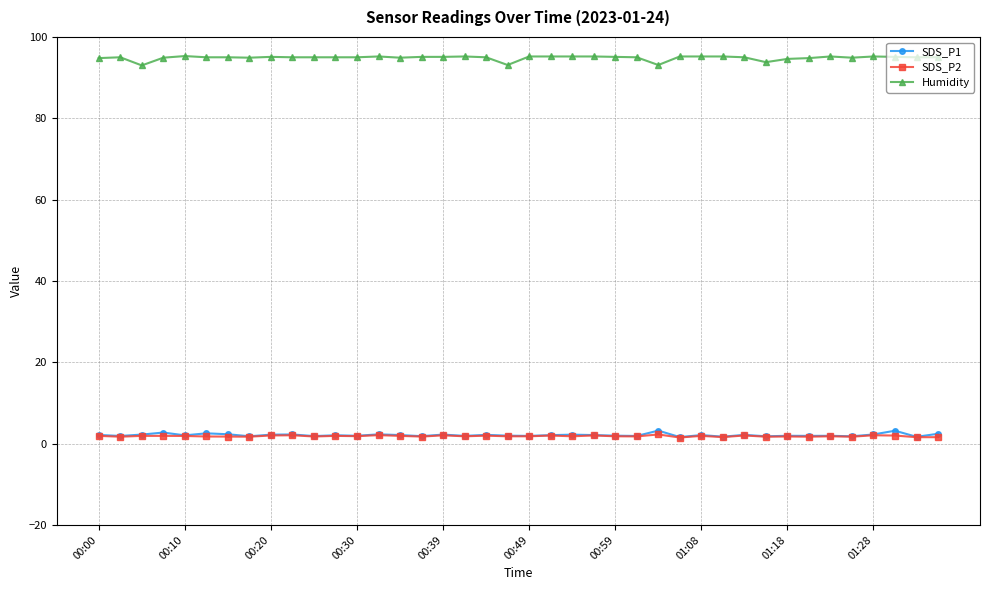

What is the value of the Humidity point at the 4th from the left?

94.9